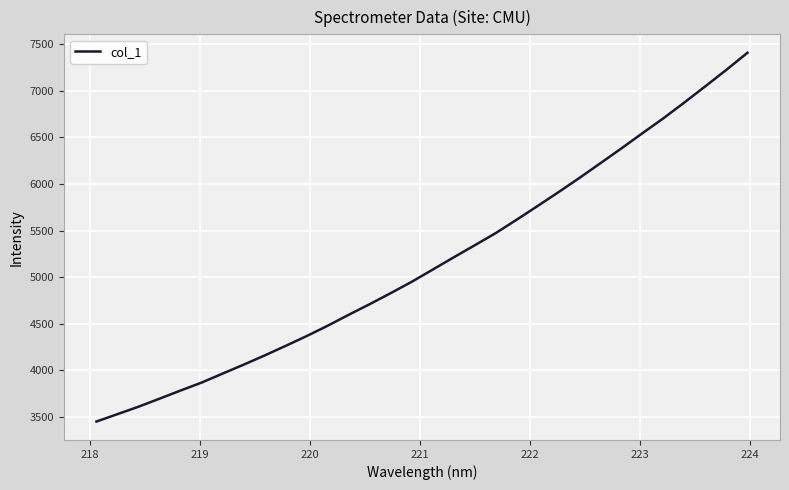

What is the greatest value displayed?

7409.7